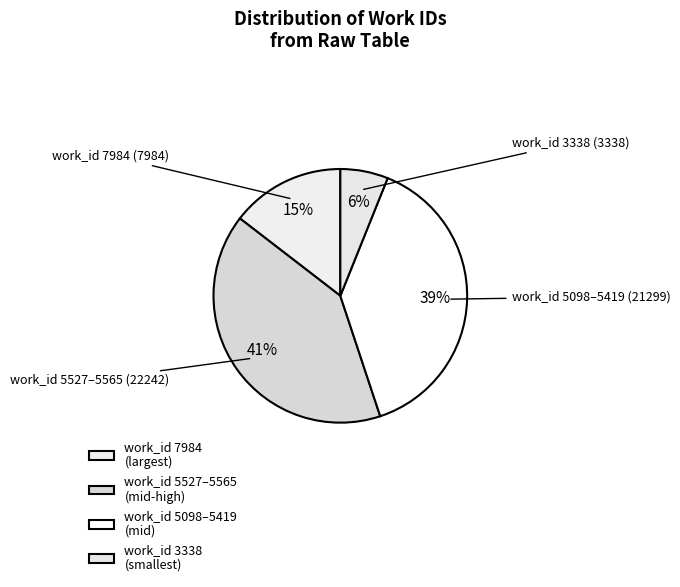

Is there a majority slice in this chart?

No